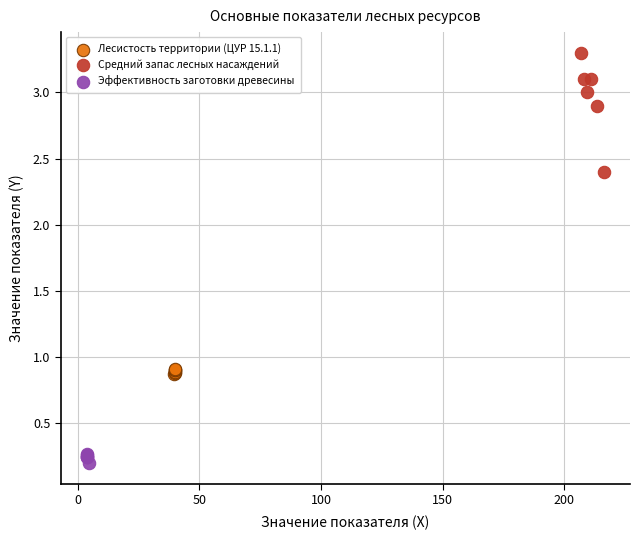

Which series contains the lowest Y value?

Эффективность заготовки древесины